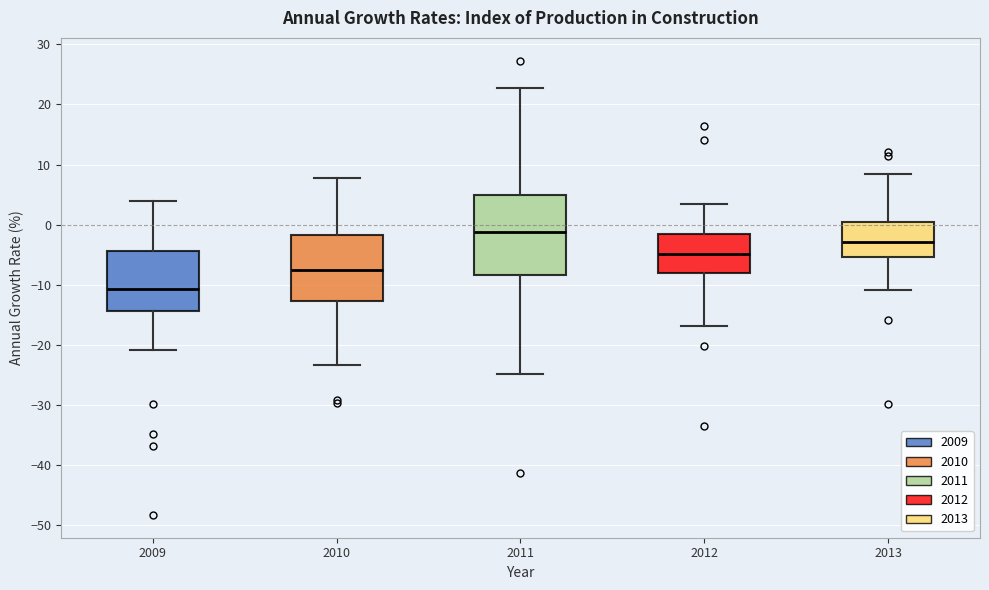

Reading left to right, read every box against the y-axis: the position of its median line, the range the box covers, and the ends of its whiskers. The values are not printed on the chart, so give them approximately, as read against the axis.

2009: median -11, box -14 to -4, whiskers -21 to 4
2010: median -8, box -13 to -2, whiskers -23 to 8
2011: median -1, box -8 to 5, whiskers -25 to 23
2012: median -5, box -8 to -2, whiskers -17 to 3
2013: median -3, box -5 to 0, whiskers -11 to 9